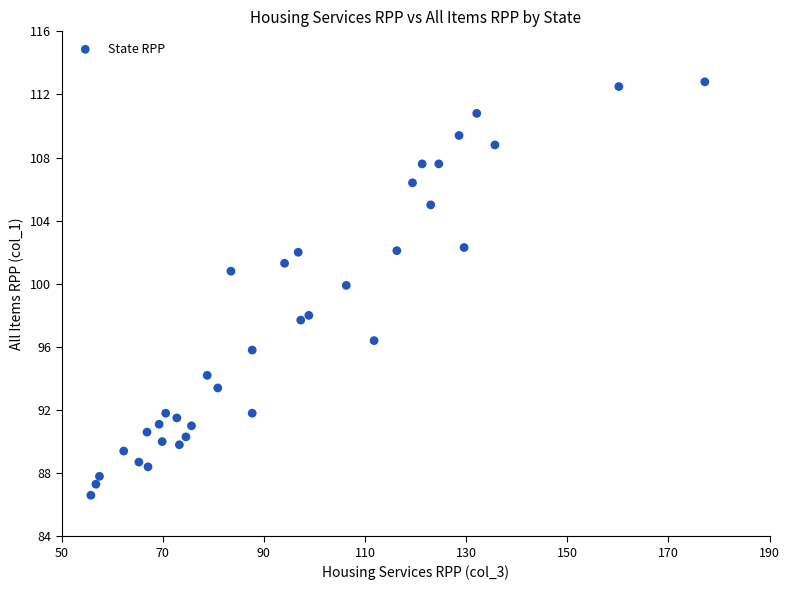

What is the range of X values (max minus min)?

121.4